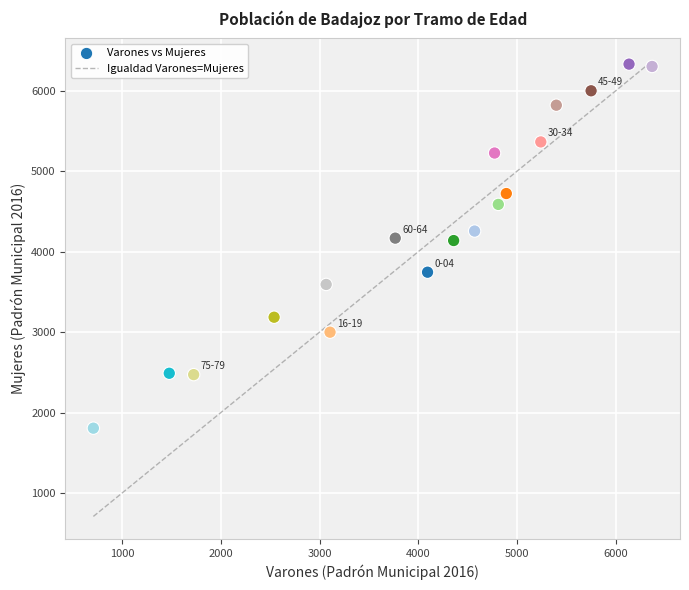

What is the range of X values (max minus min)?

5654